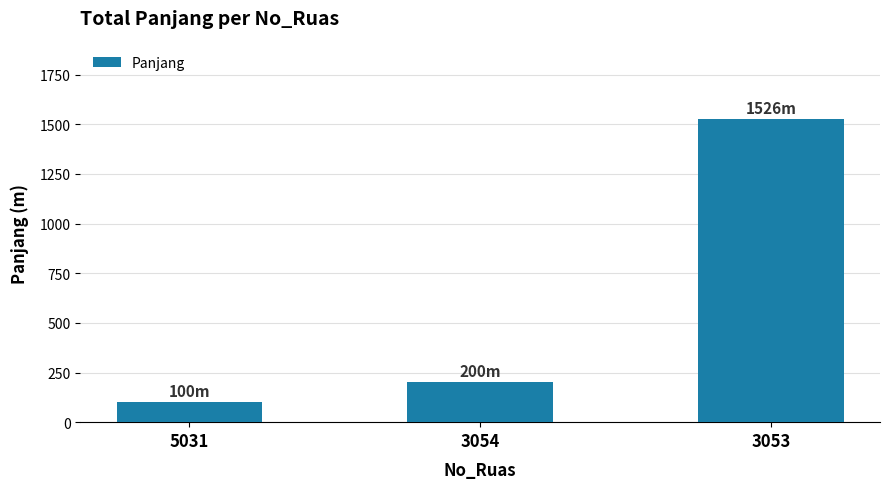

What is the value of the 2nd bar from the left?

200